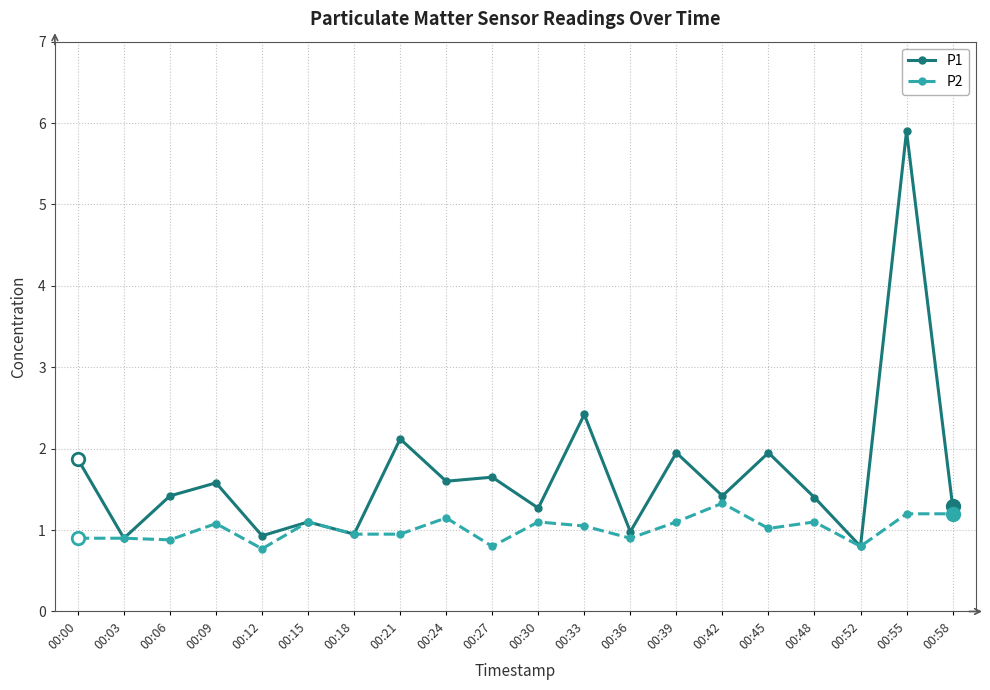

What is the value of the P2 point at the 6th from the left?

1.1